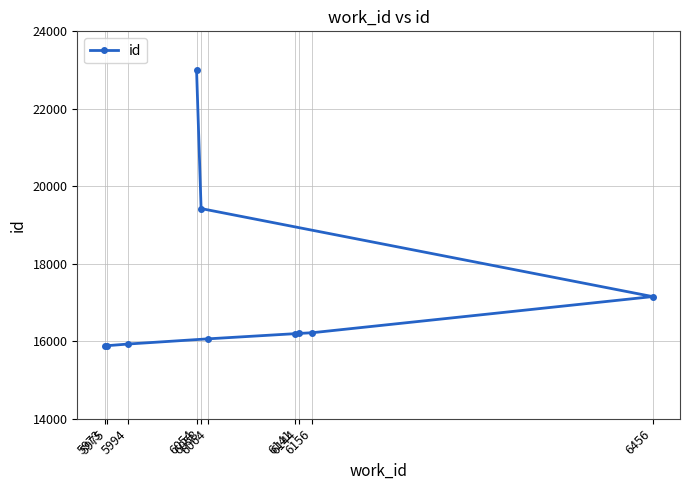

What is the difference between the maximum and minimum values?

7121